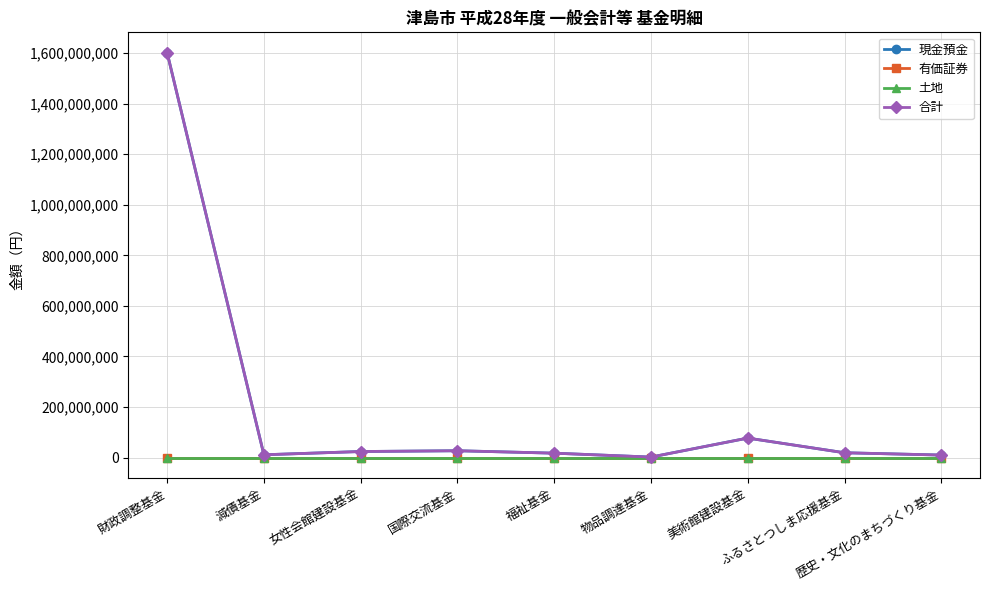

What is the difference between the highest and lowest values at 物品調達基金?

2000000